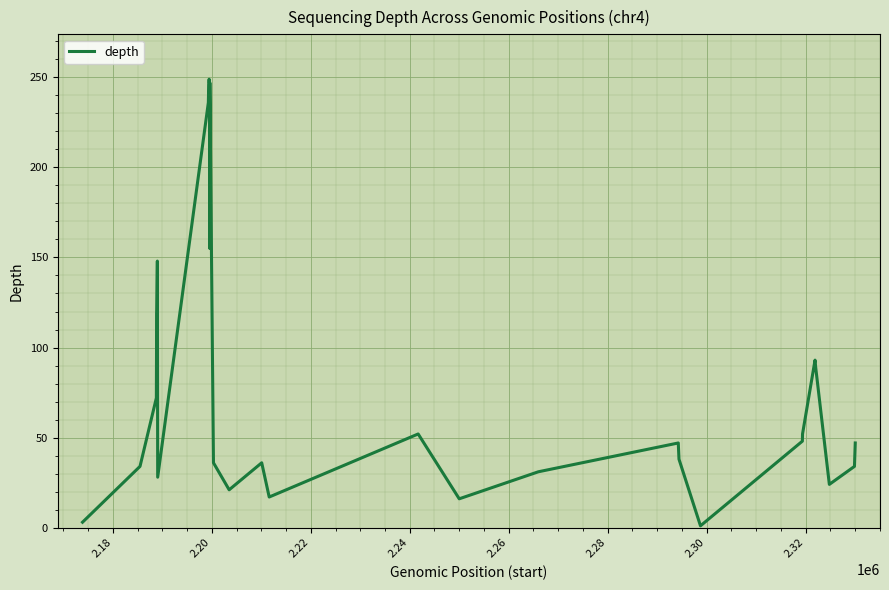

What is the maximum value shown in the chart?

249